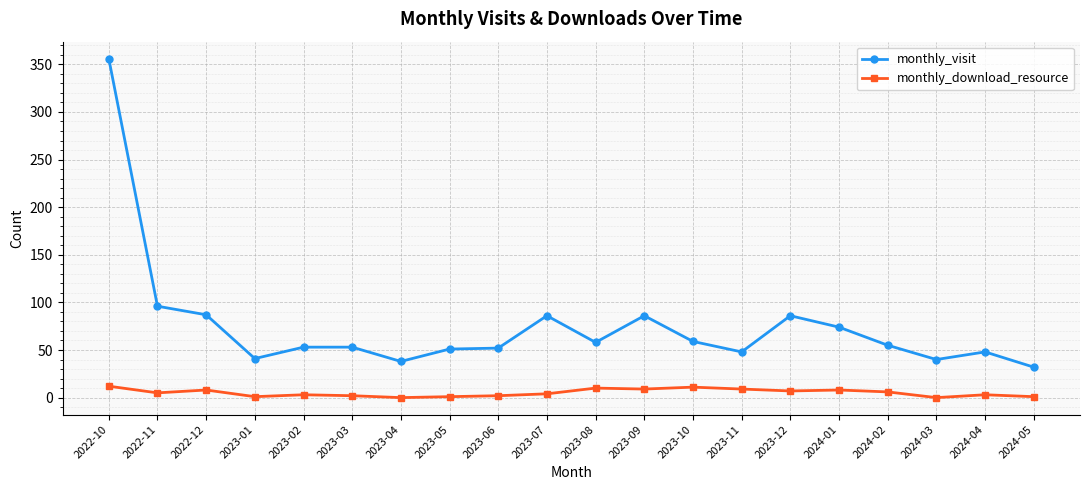

At which category does the chart reach its peak across all series?

2022-10